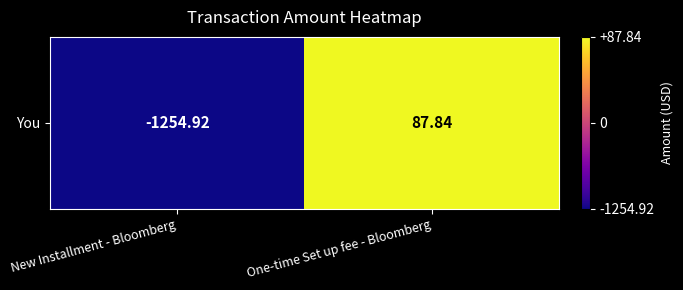

At which label does the data first exceed 87?

One-time Set up fee - Bloomberg